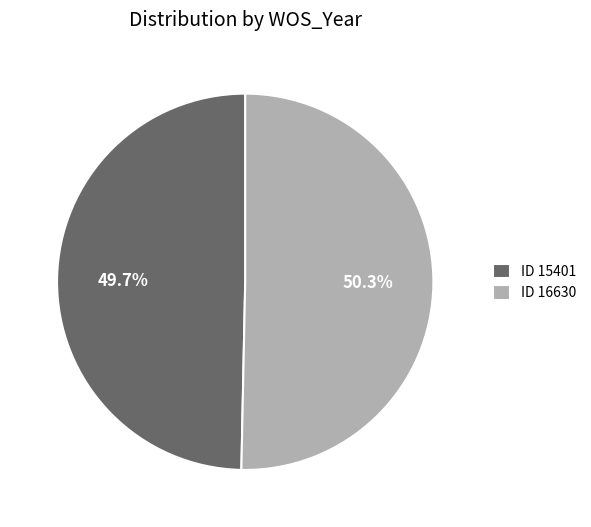

To the nearest percent, what is the average slice percentage?

50%